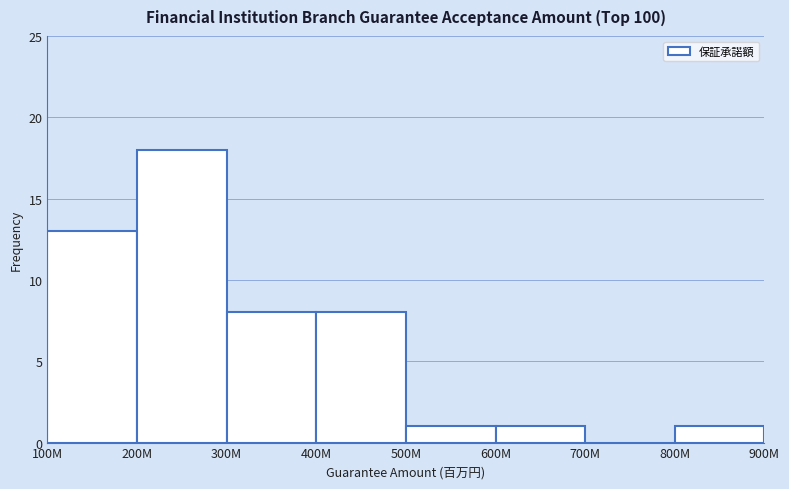

Reading left to right, list all the values displayed in this chart.

100M=13	200M=18	300M=8	400M=8	500M=1	600M=1	700M=0	800M=1